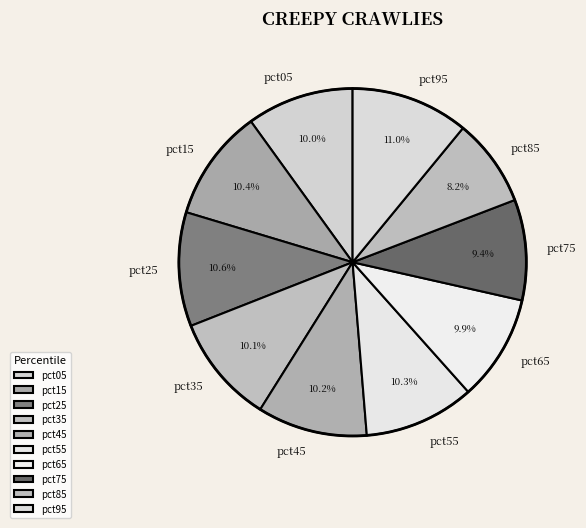

Does pct25 account for over 50% of the chart?

No